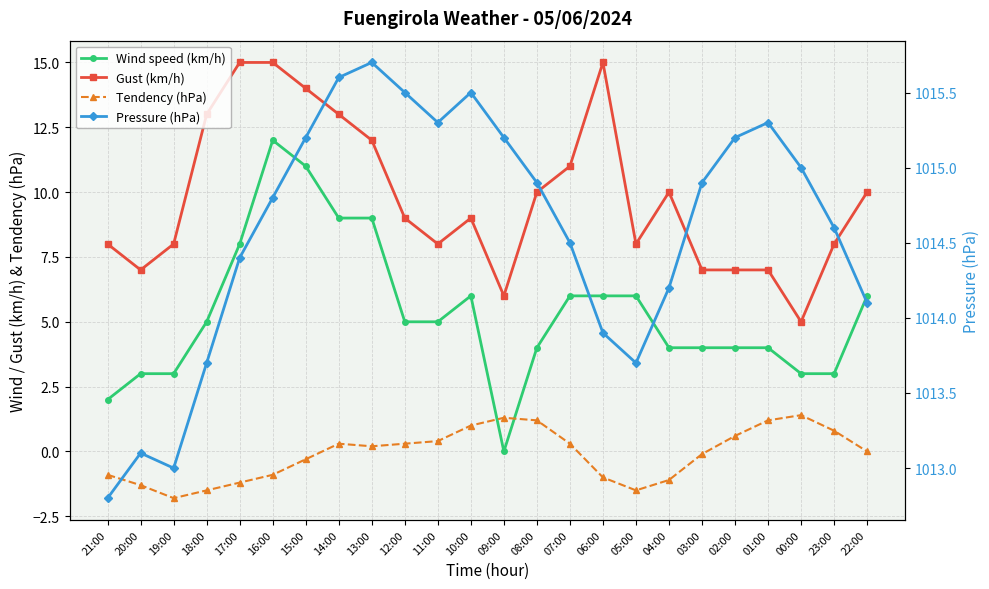

How many data points in Gust (km/h) are less than 9?

11